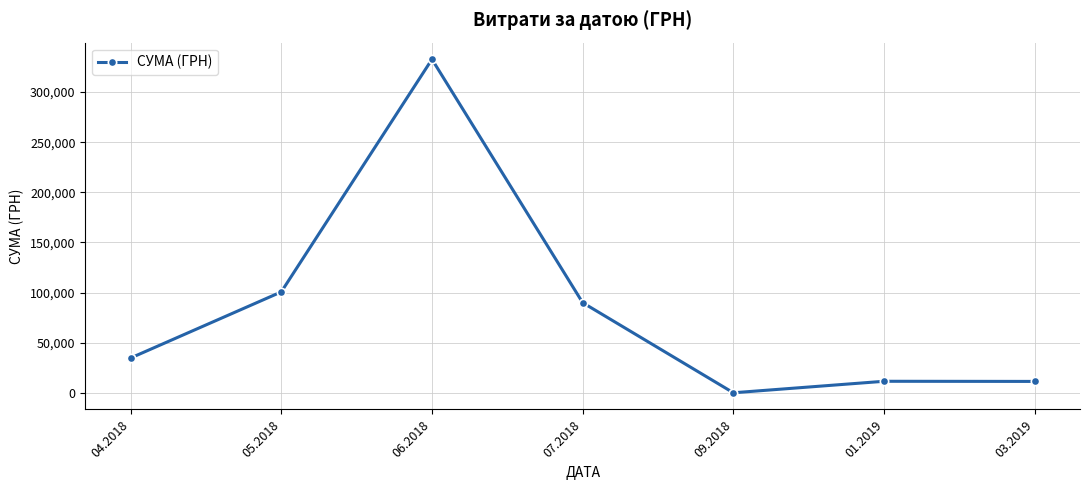

What is the difference between the maximum and second lowest values?

321095.4